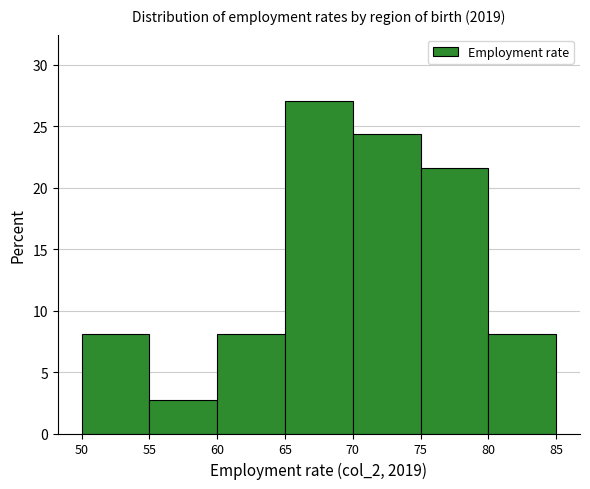

Which range on the x-axis has the tallest bar?

65 to 70